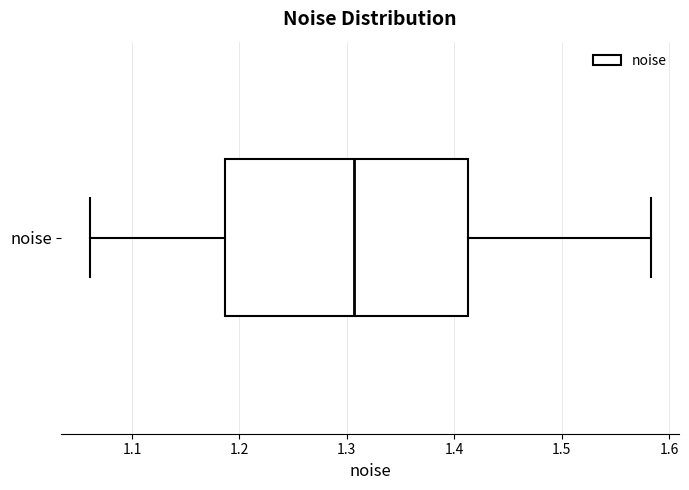

Where is the right edge of the box for noise on the x-axis? The values are not printed on the chart, so give them approximately, as read against the axis.

1.41